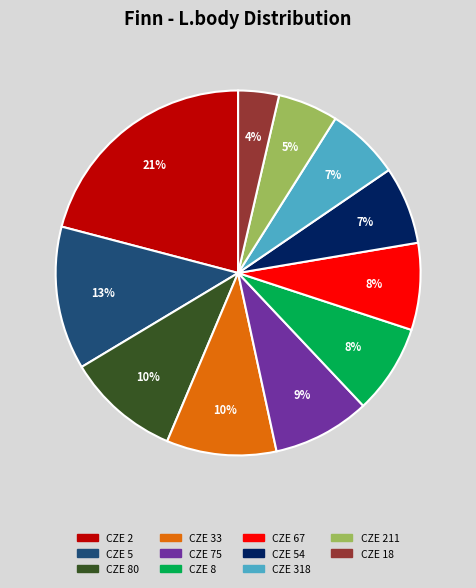

Combined, do CZE 18 and CZE 75 account for over 50%?

No